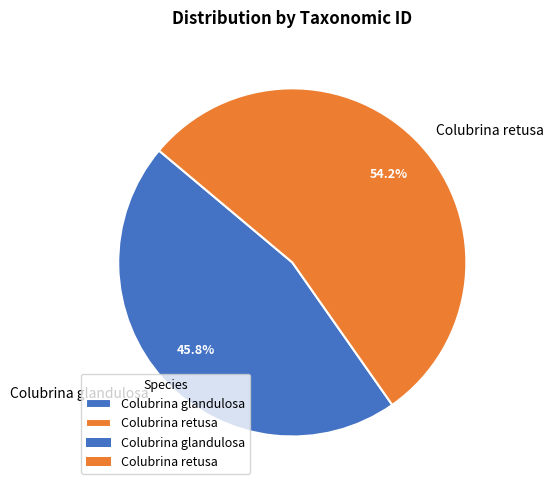

What percentage is the Colubrina retusa slice, to the nearest percent?

54%